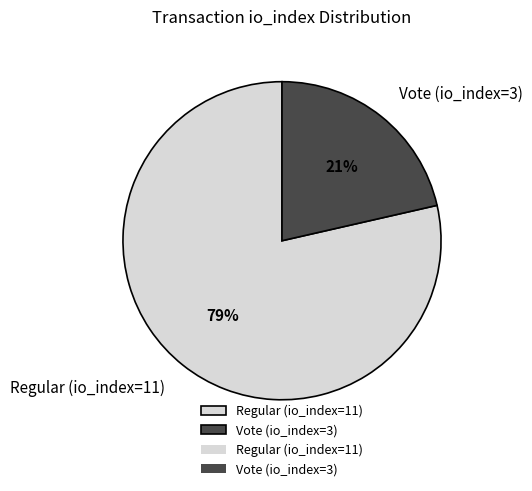

Which has a higher value, Regular (io_index=11) or Vote (io_index=3)?

Regular (io_index=11)